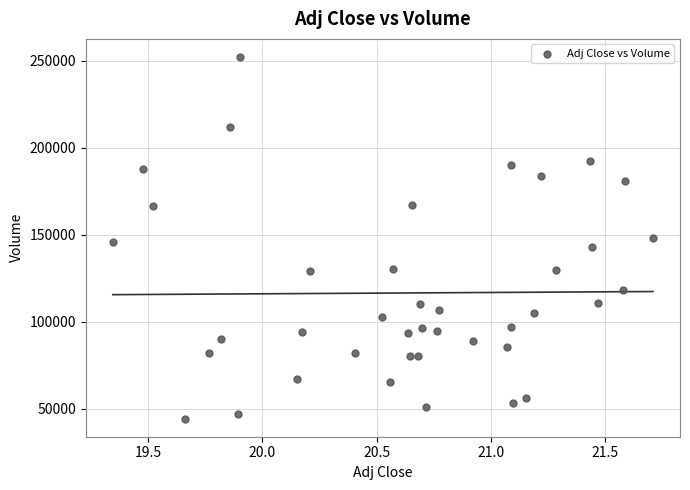

What is the range of Y values (max minus min)?

207800